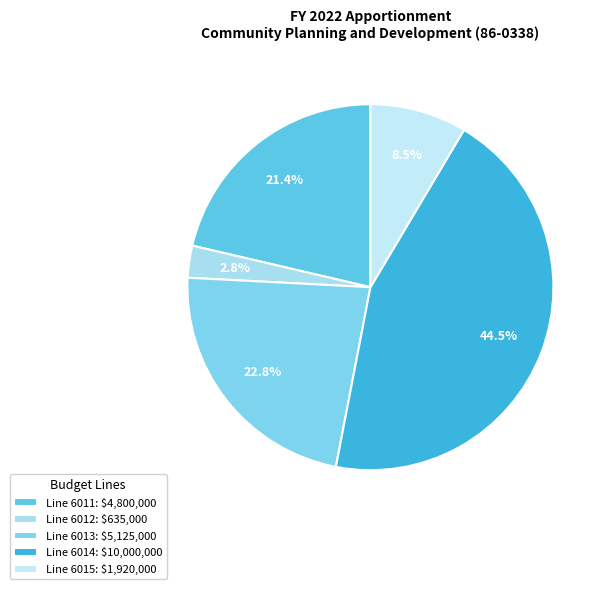

Count the number of slices in the pie.

5